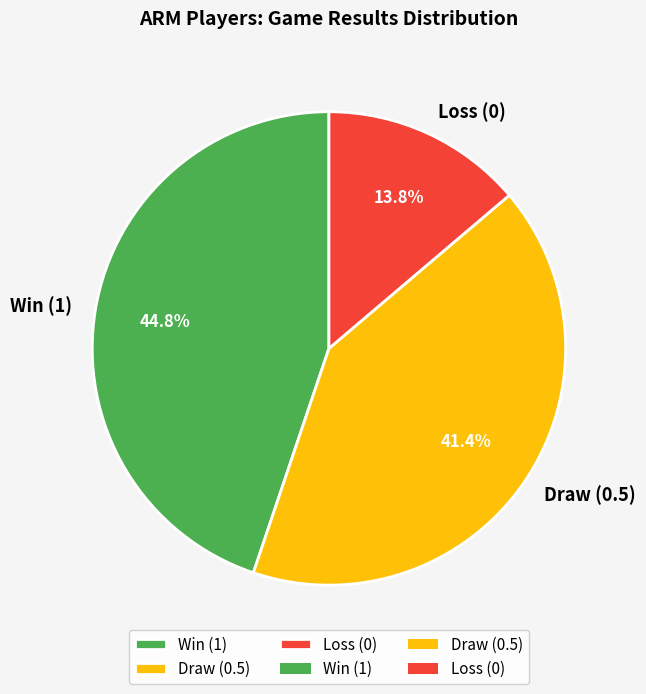

Which has a higher value, Draw (0.5) or Win (1)?

Win (1)